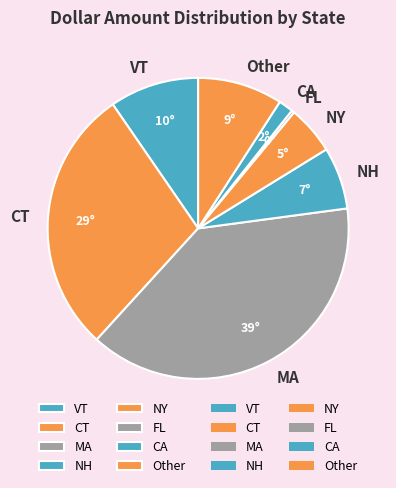

What is the smallest slice in the pie chart?

FL